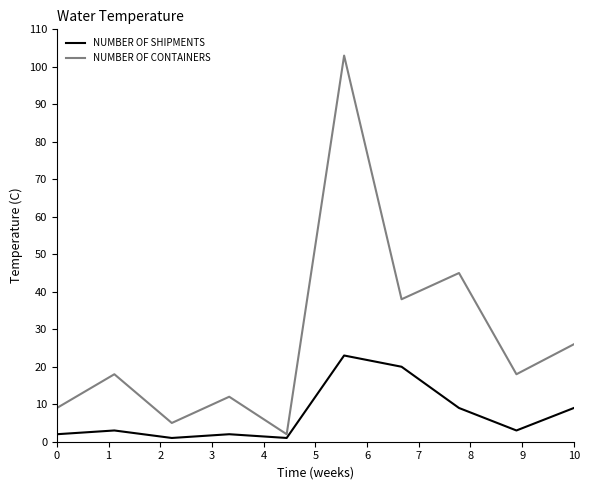

What is the difference between the maximum and minimum values in the NUMBER OF SHIPMENTS series?

22